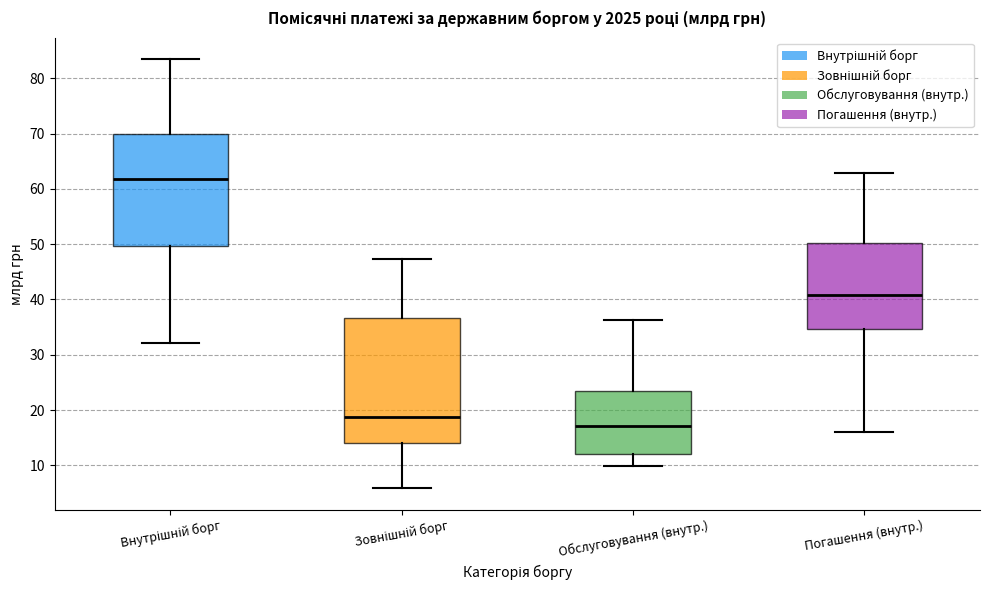

Comparing the boxes themselves (not the whiskers), which one is the tallest?

Зовнішній борг